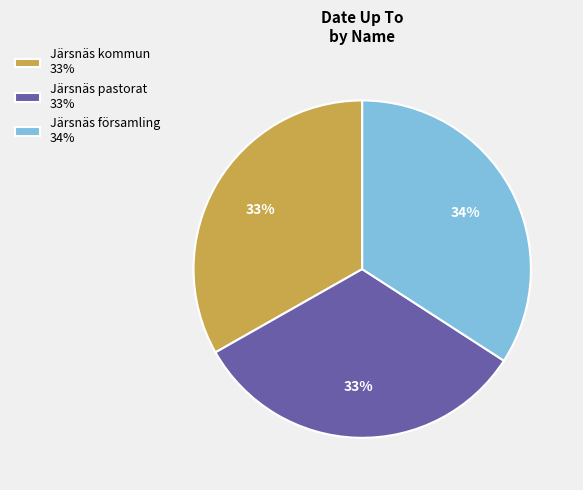

To the nearest percent, what is the combined percentage of Järsnäs kommun 33% and Järsnäs pastorat 33%?

66%